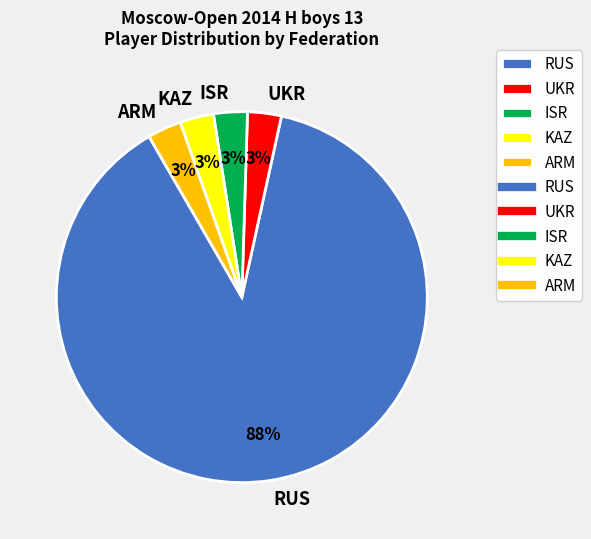

Is the sum of ARM and UKR greater than half?

No